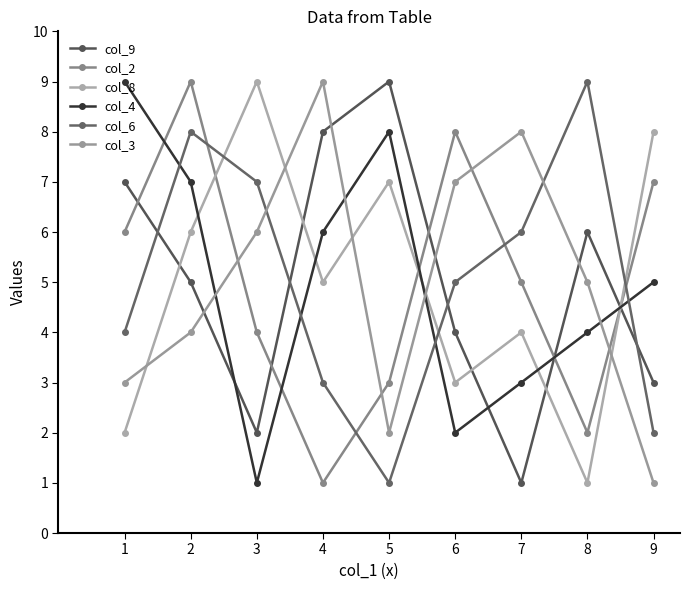

At which label does col_2 first exceed 5?

1